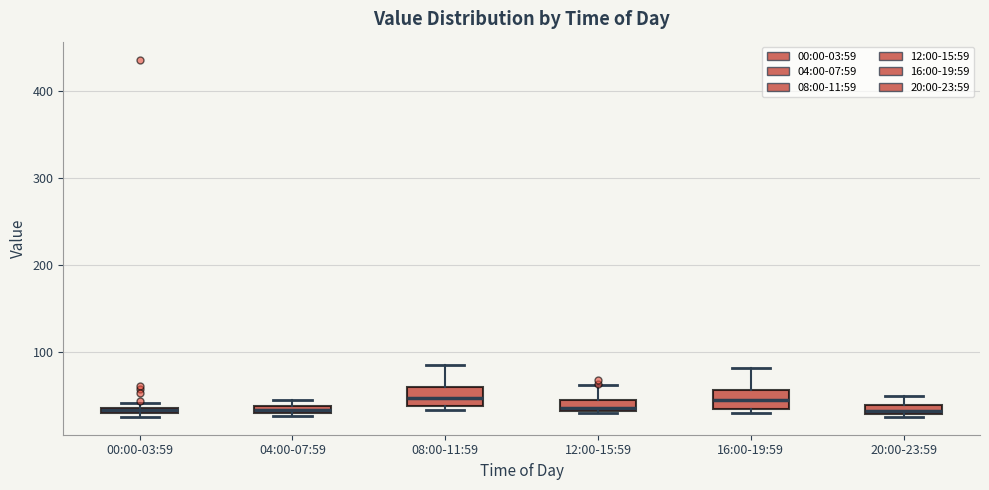

Where is the lower edge of the box for 08:00-11:59 on the y-axis? The values are not printed on the chart, so give them approximately, as read against the axis.

40